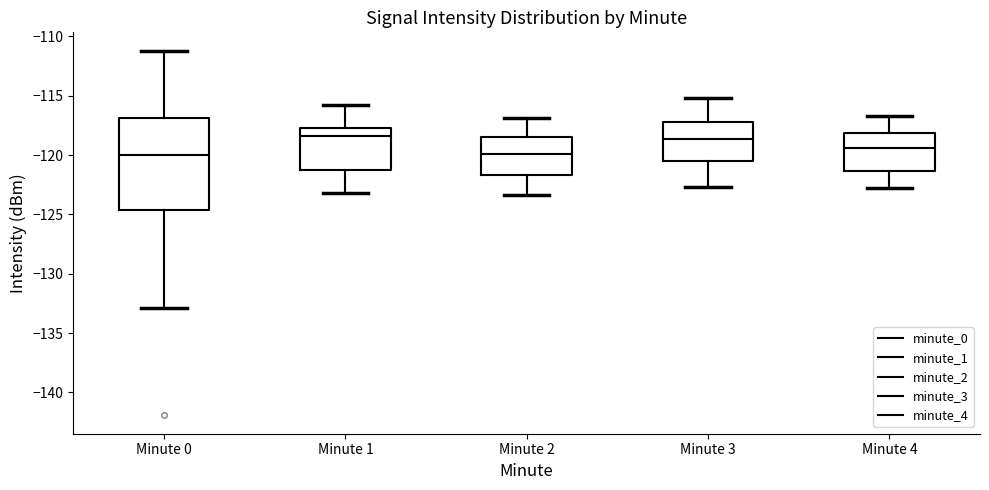

Where is the upper edge of the box for Minute 4 on the y-axis? The values are not printed on the chart, so give them approximately, as read against the axis.

-118.0